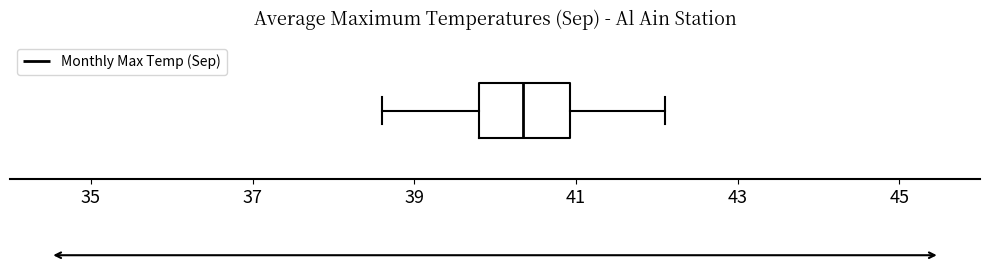

Where does the left whisker of the box end on the x-axis? The values are not printed on the chart, so give them approximately, as read against the axis.

38.6